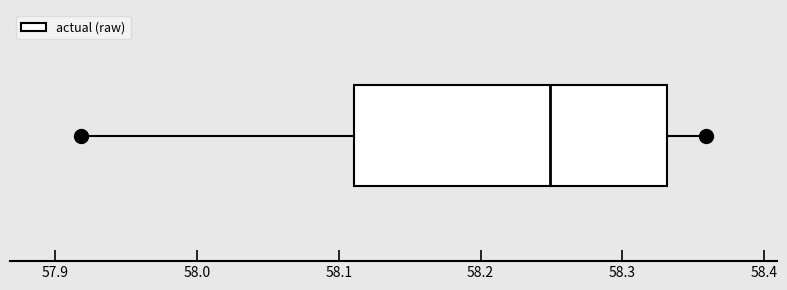

Read this box plot against the x-axis: the position of the median line, the range covered by the box, and the ends of both whiskers. The values are not printed on the chart, so give them approximately, as read against the axis.

median 58.25, box 58.11 to 58.33, whiskers 57.92 to 58.36